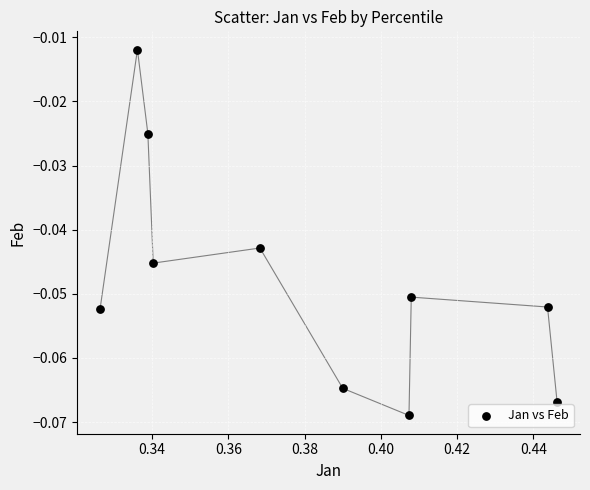

What is the average X value?

0.4